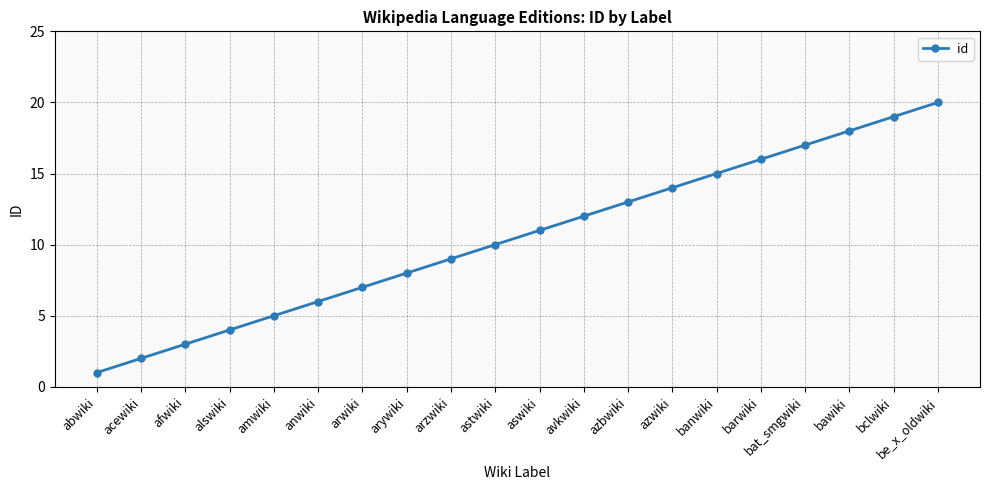

Reading left to right, list all the values displayed in this chart.

1	2	3	4	5	6	7	8	9	10	11	12	13	14	15	16	17	18	19	20